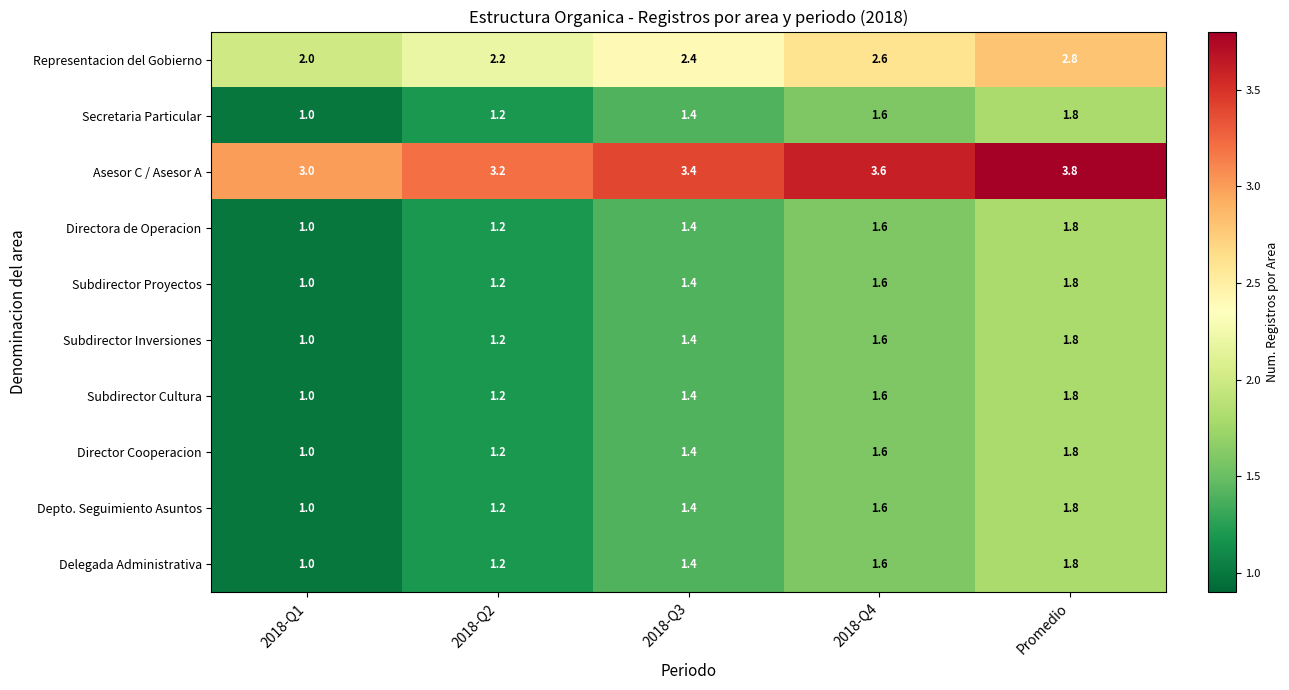

Where is Representacion del Gobierno nearest to the value 2?

2018-Q1